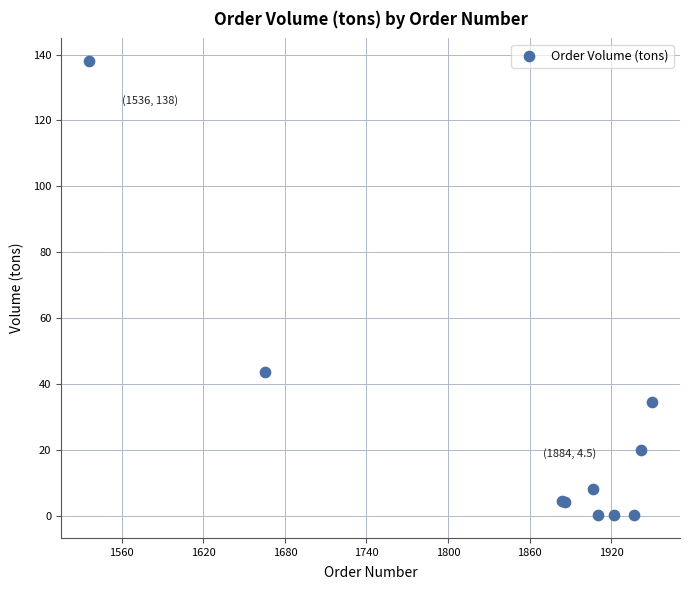

What Y value in the scatter plot is closest to 69?

43.7